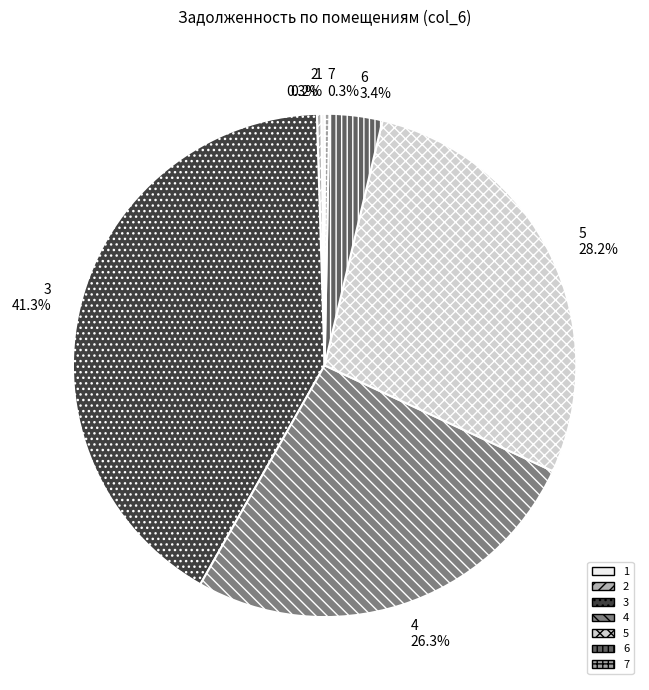

Which category has the biggest portion of the pie?

3